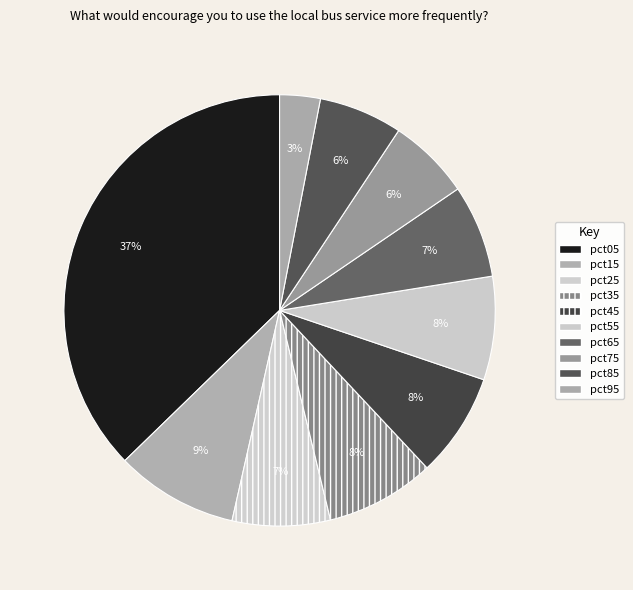

Does pct45 account for over 50% of the chart?

No